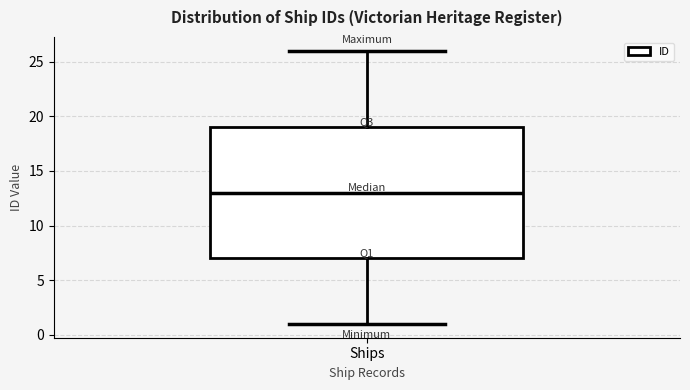

Transcribe this box plot: give where the median line is, the range the box spans, and where the two whiskers end, as read against the y-axis. The values are not printed on the chart, so give them approximately, as read against the axis.

median 13, box 7 to 19, whiskers 1 to 26